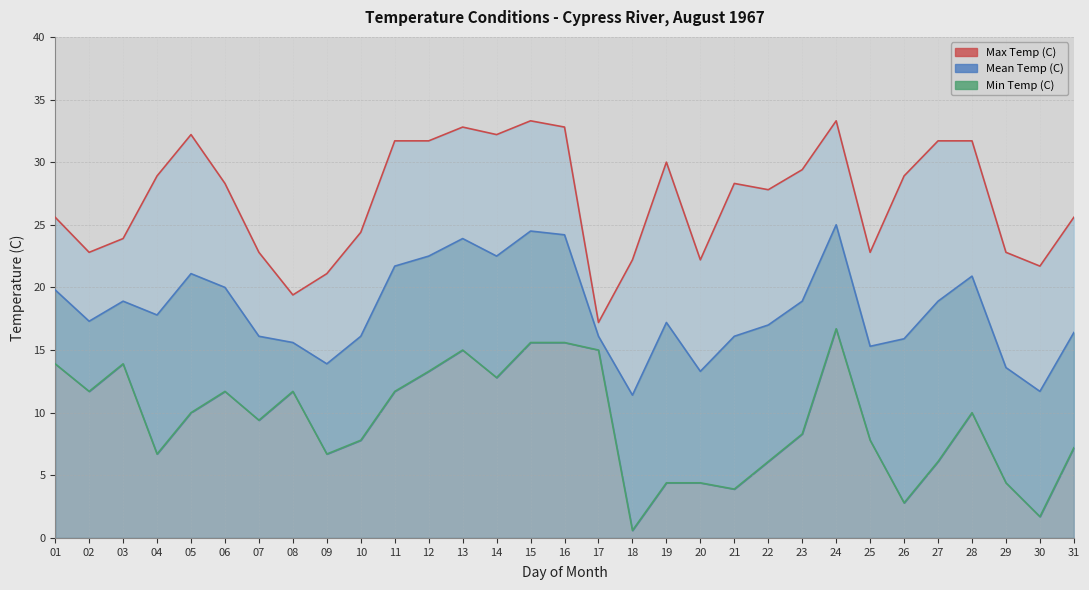

What is the value of the Min Temp (C) point at the 8th from the left?

11.7